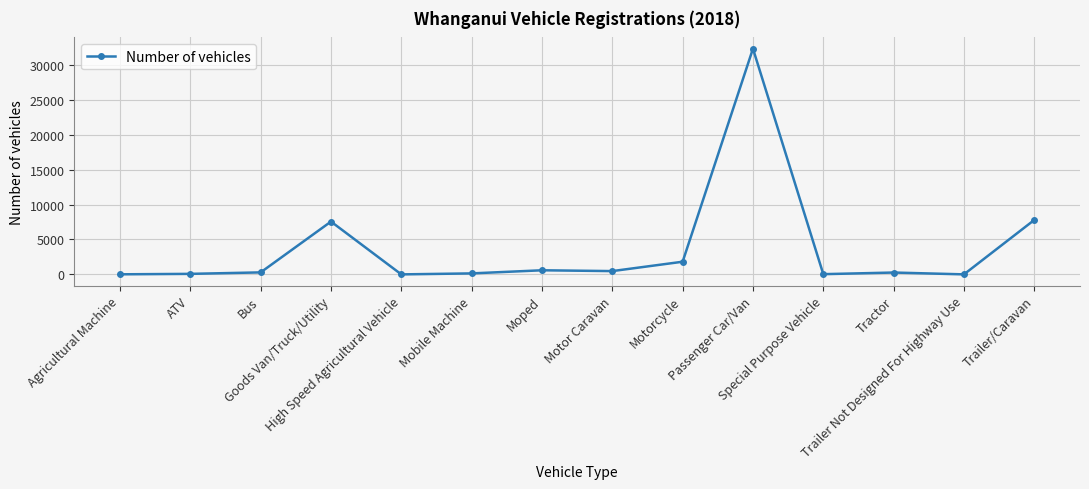

How many categories are shown in the chart?

14